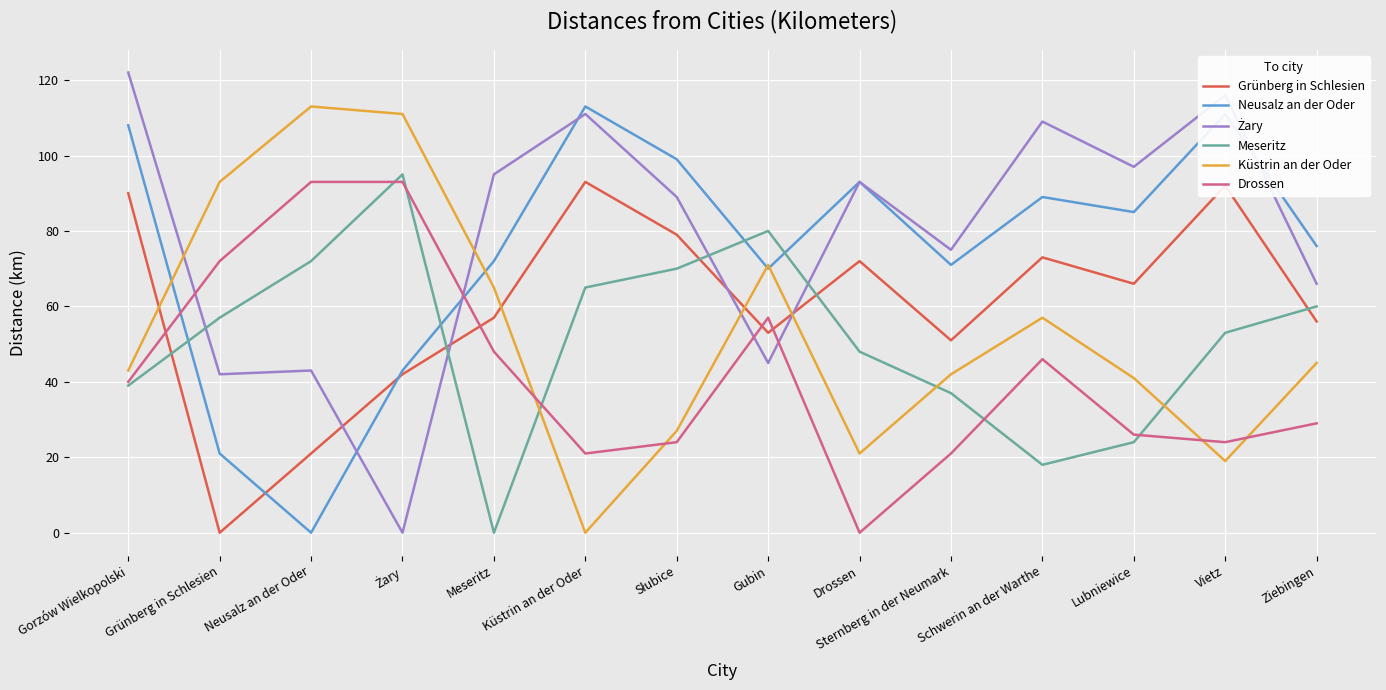

What is the total value across all series at Schwerin an der Warthe?

392